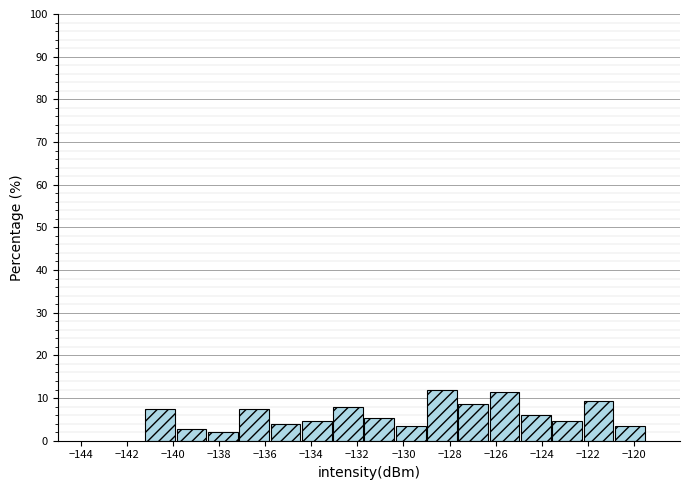

Reading left to right, list every bar in this chart as the range it spans on the x-axis followed by its height. Neither the bar edges nor the heights are printed on the chart, so give them approximately, as read against the axes.

-141.2 to -139.8: 7
-139.8 to -138.6: 3
-138.6 to -137.2: 2
-137.2 to -135.8: 7
-135.8 to -134.4: 4
-134.4 to -133.0: 5
-133.0 to -131.8: 8
-131.8 to -130.4: 5
-130.4 to -129.0: 3
-129.0 to -127.6: 12
-127.6 to -126.2: 9
-126.2 to -125.0: 11
-125.0 to -123.6: 6
-123.6 to -122.2: 5
-122.2 to -120.8: 9
-120.8 to -119.4: 3